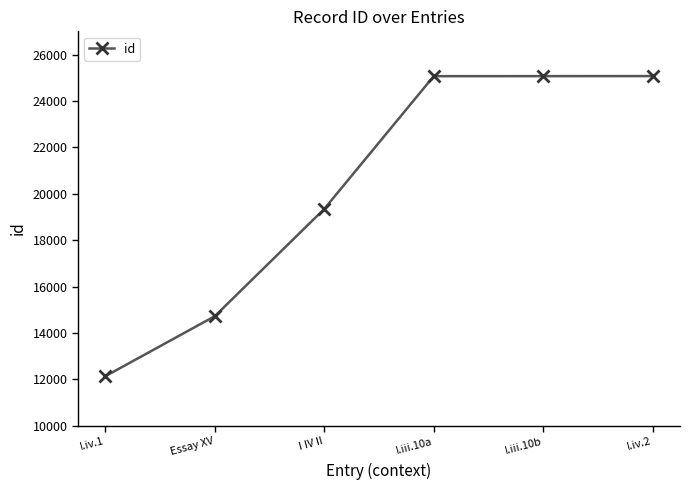

The value at I.iii.10a is 25067. True or false?

True